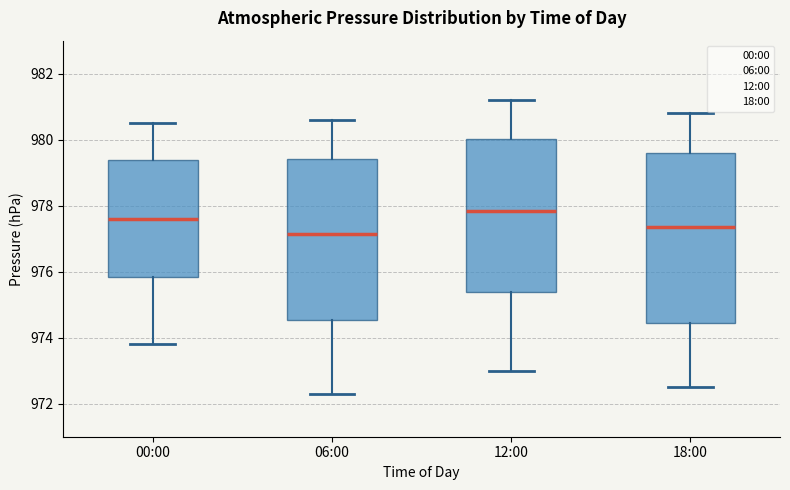

Comparing the boxes themselves (not the whiskers), which one is the tallest?

18:00